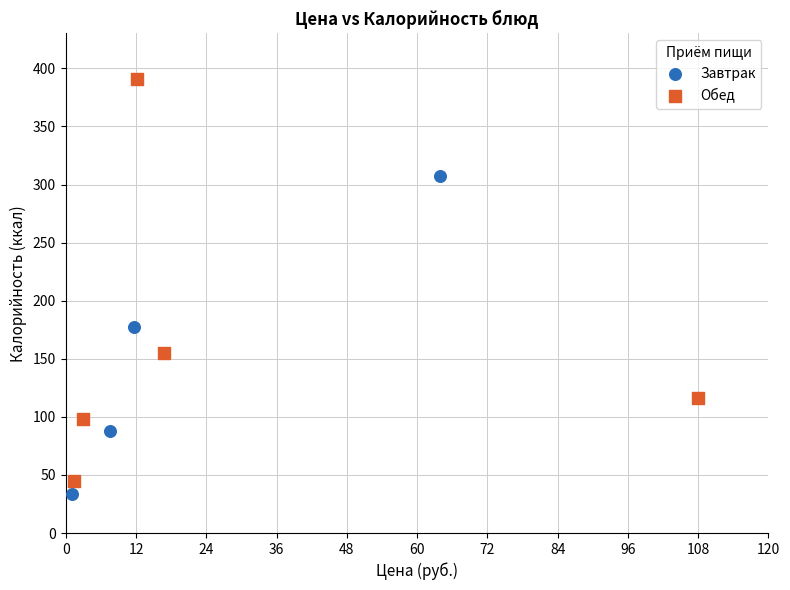

Which series reaches the maximum Y coordinate?

Обед